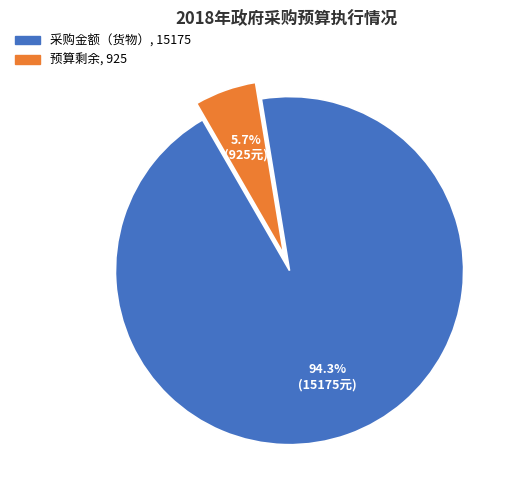

Is there any slice that represents more than half of the pie?

Yes